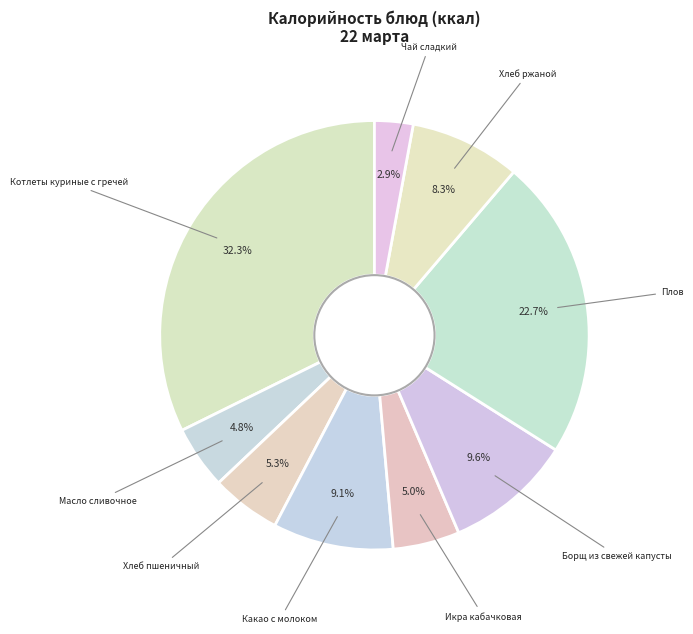

Combined, what portion of the pie is Хлеб пшеничный and Чай сладкий?

8.2%